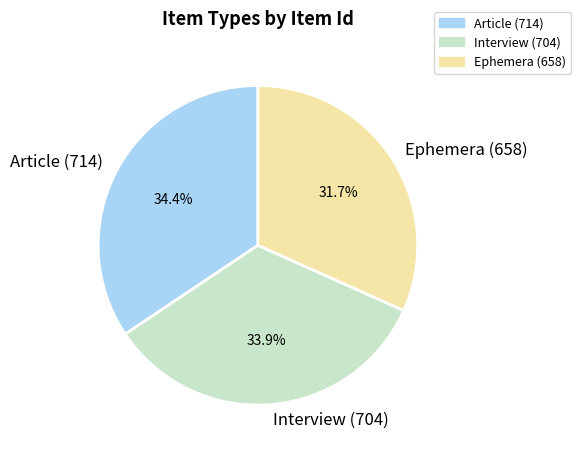

Approximately how many times larger is the value at Ephemera (658) compared to Article (714)?

0.9